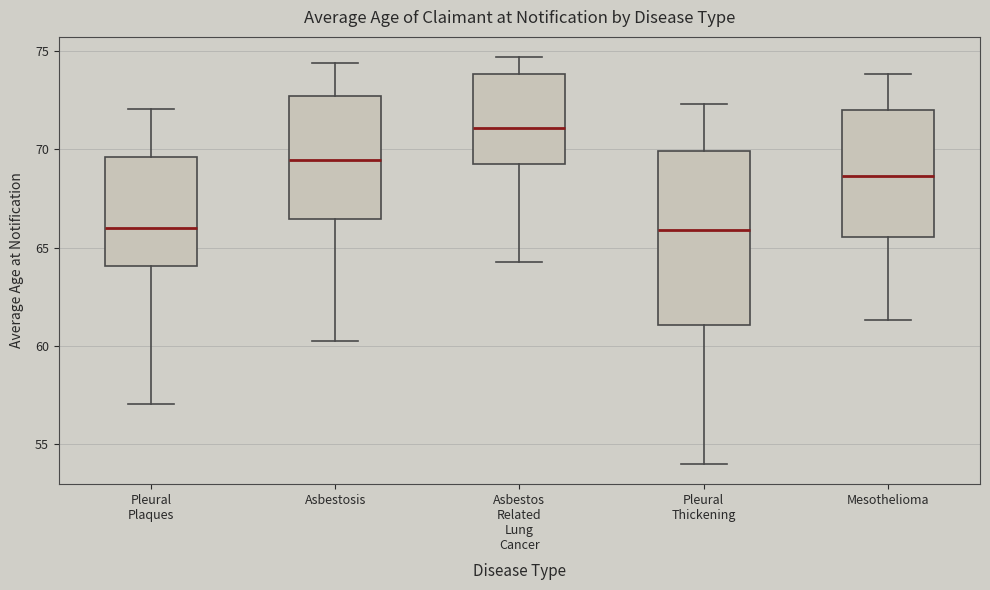

Comparing the boxes themselves (not the whiskers), which one is the tallest?

Pleural Thickening